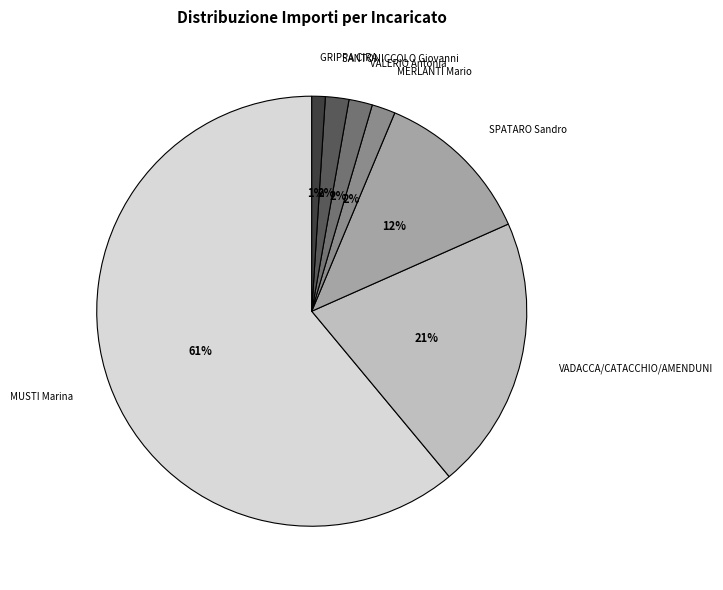

To the nearest percent, what is the average slice percentage?

14%